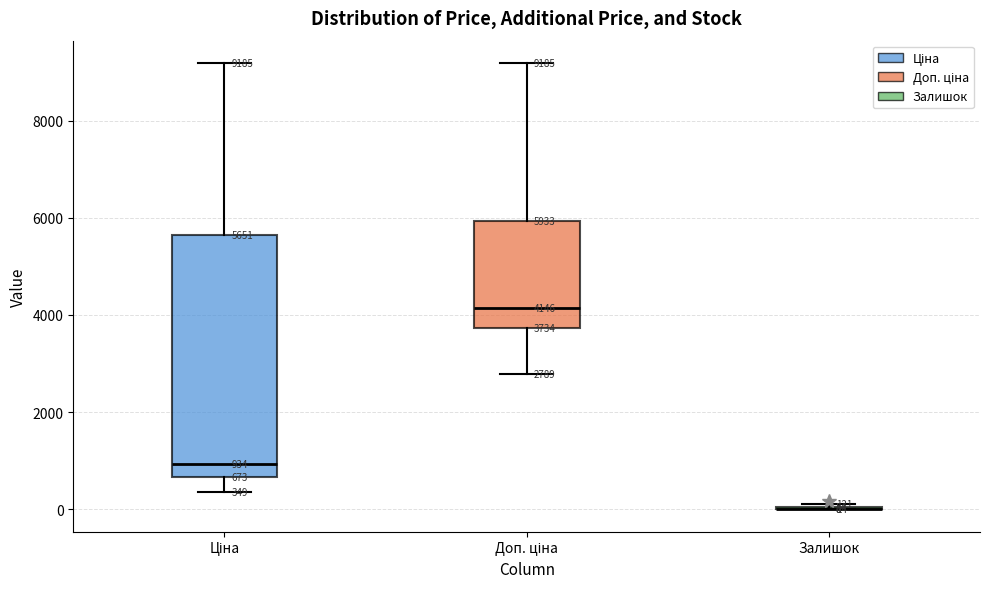

Which box is the tallest, from its lower edge to its upper edge?

Ціна